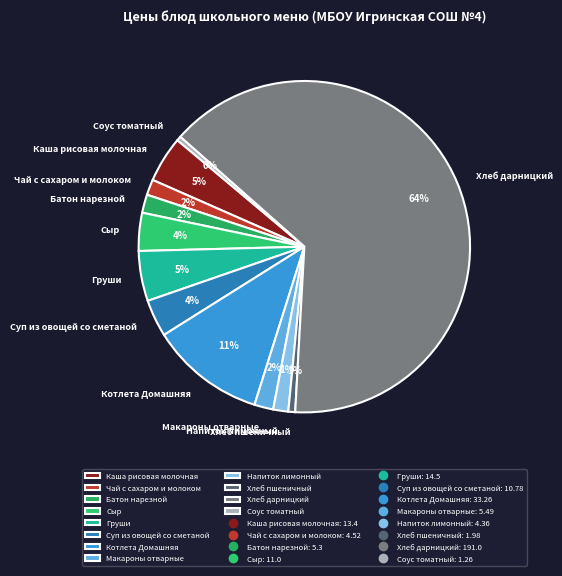

To the nearest percent, what is the combined percentage of Напиток лимонный and Хлеб пшеничный?

2%